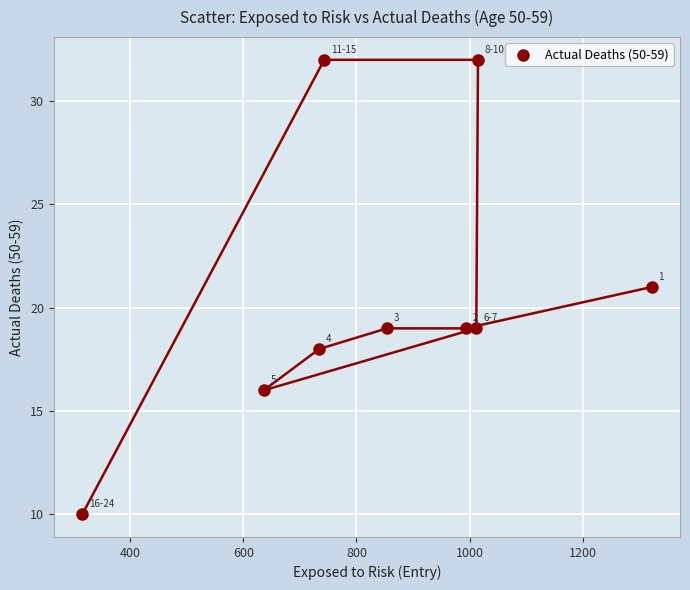

What is the range of Y values (max minus min)?

22